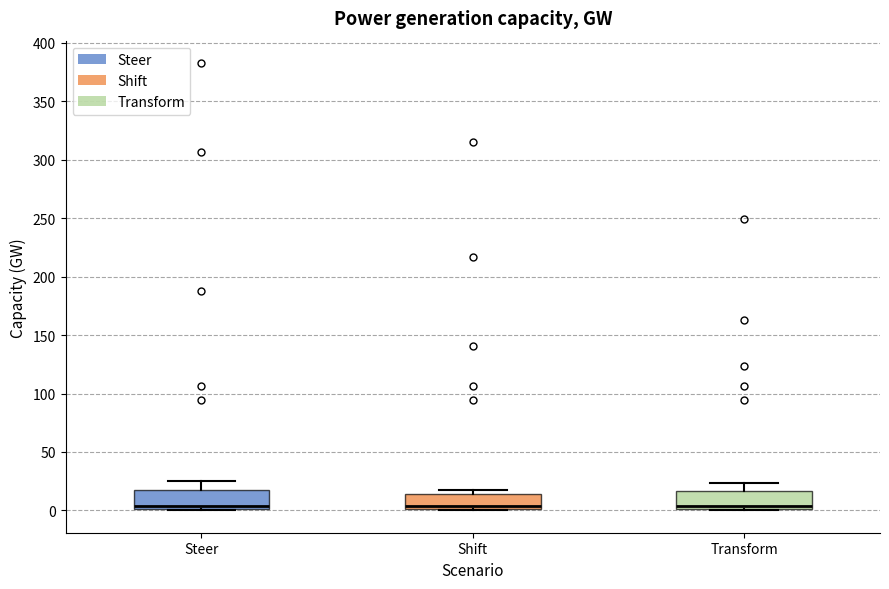

Reading left to right, transcribe this box plot: for each box, give where its median line is, the range the box spans, and where its two whiskers end, as read against the y-axis. The values are not printed on the chart, so give them approximately, as read against the axis.

Steer: median 5, box 0 to 20, whiskers 0 to 25
Shift: median 5, box 0 to 15, whiskers 0 to 15 (just above the box's upper edge)
Transform: median 5, box 0 to 15, whiskers 0 to 25